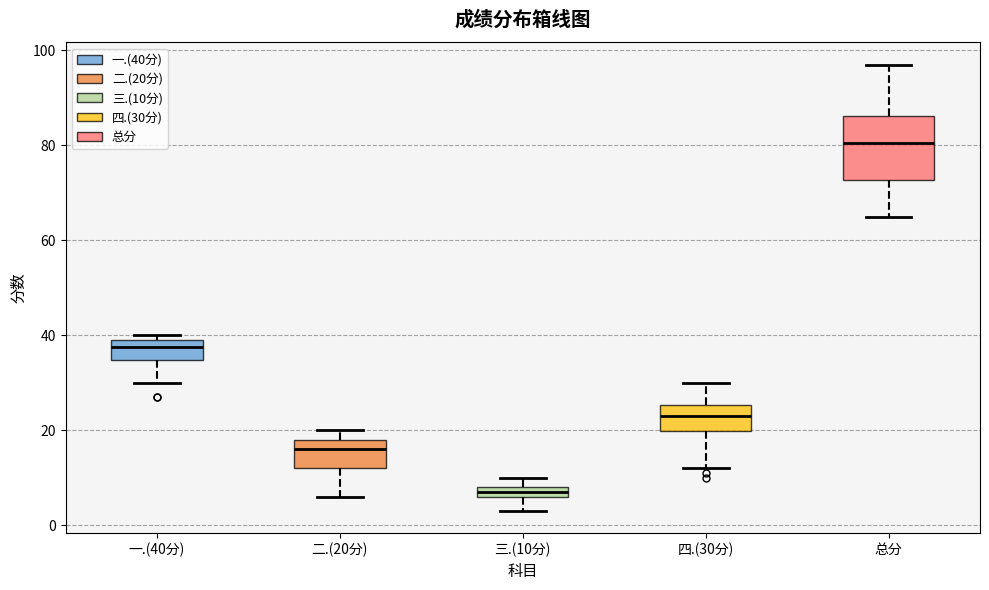

Which box has the highest median line?

总分